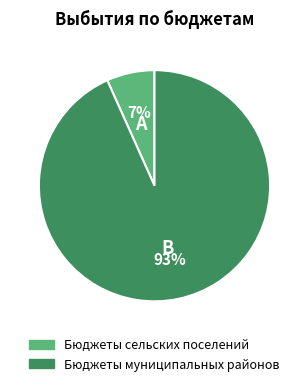

Which slice is the largest?

Бюджеты муниципальных районов